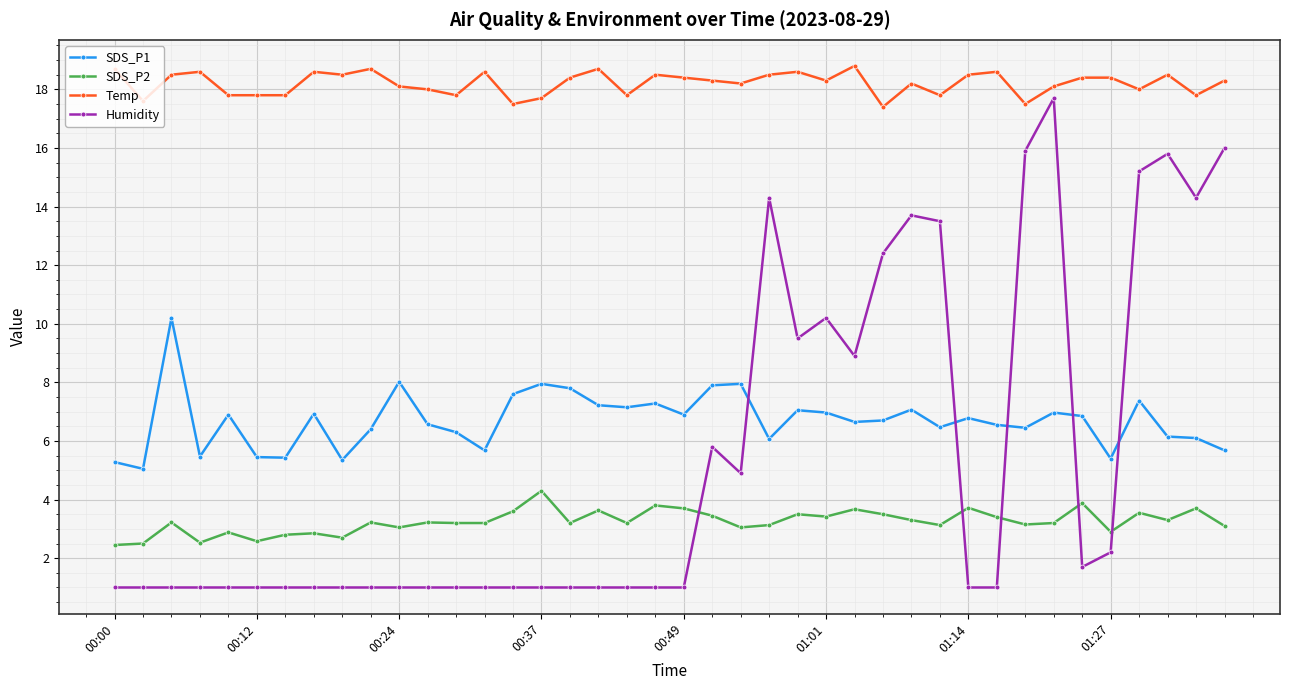

In SDS_P2, how many points are higher than both neighbors (excluding endpoints)?

14